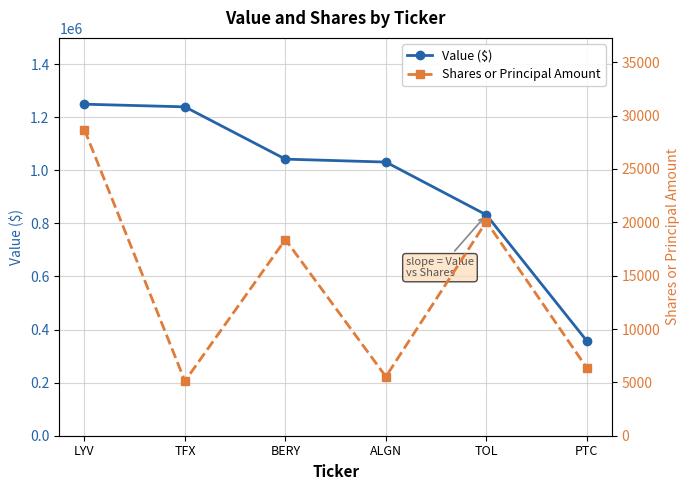

What is the label of the 5th point from the left?

TOL